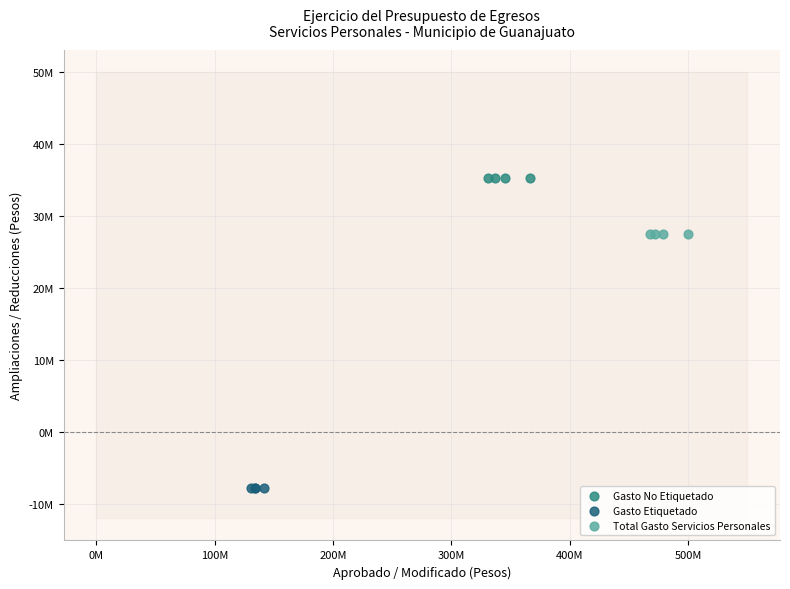

What are all the series names shown in the legend?

Gasto No Etiquetado, Gasto Etiquetado, Total Gasto Servicios Personales